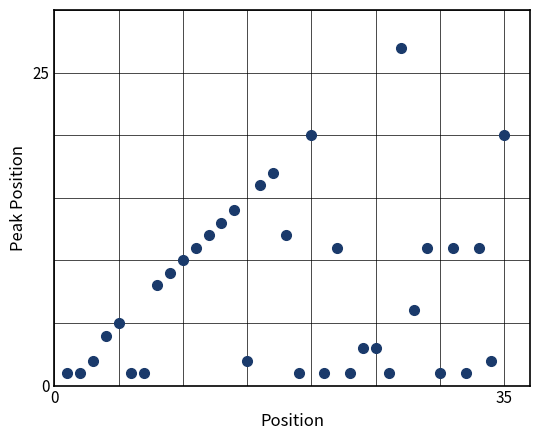

What is the range of Y values (max minus min)?

26